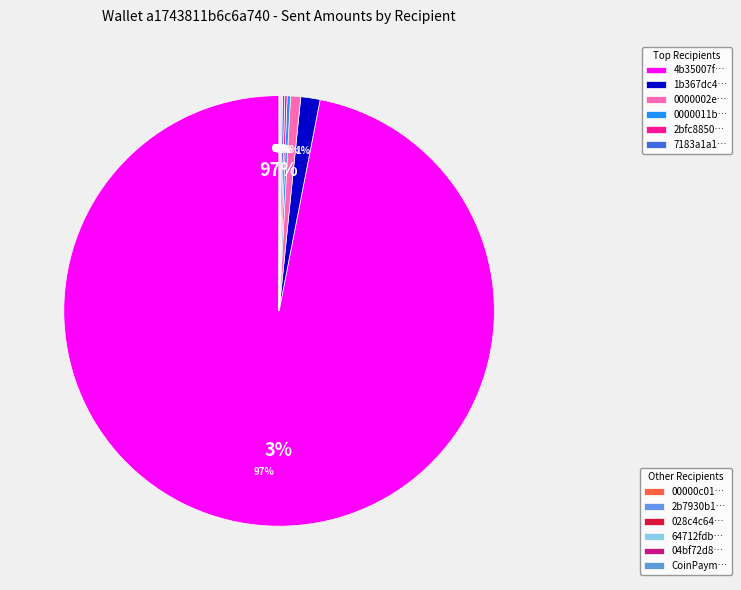

True or false: 0000011bd9c73aab accounts for 1% of the total.

False